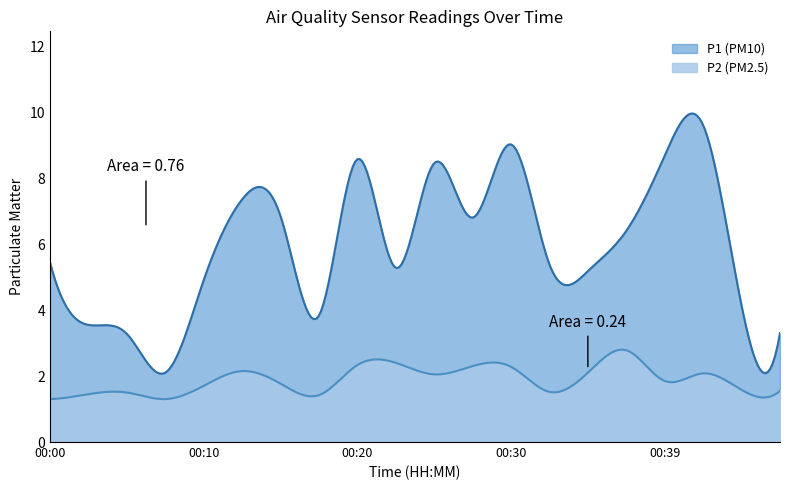

What is the value of the P2 point at the 18th from the left?

2.1